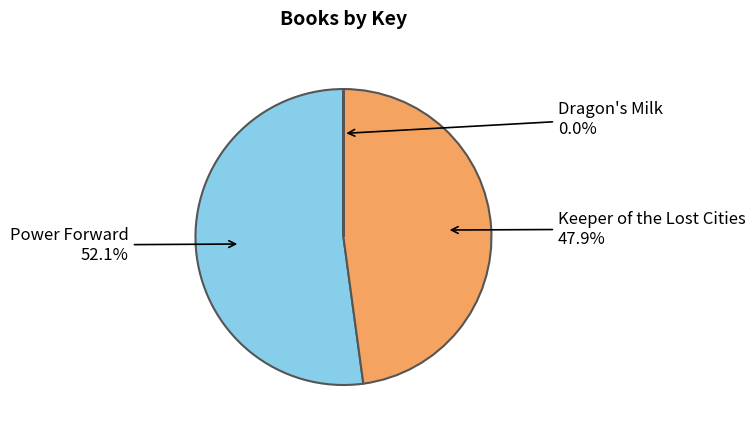

Is there a majority slice in this chart?

Yes